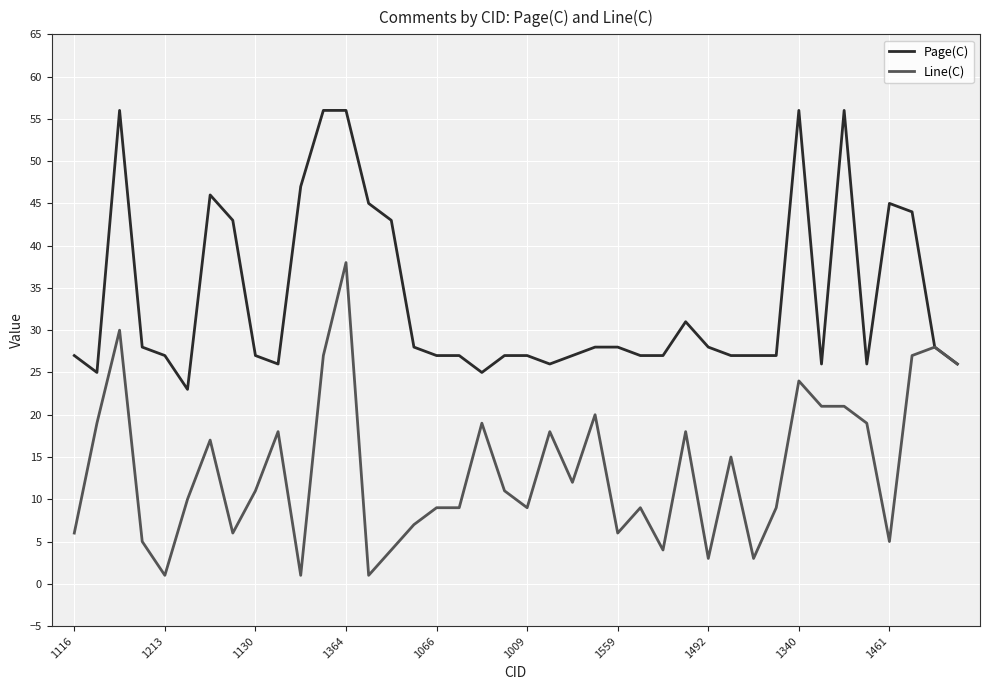

What is the maximum value shown in the chart?

56